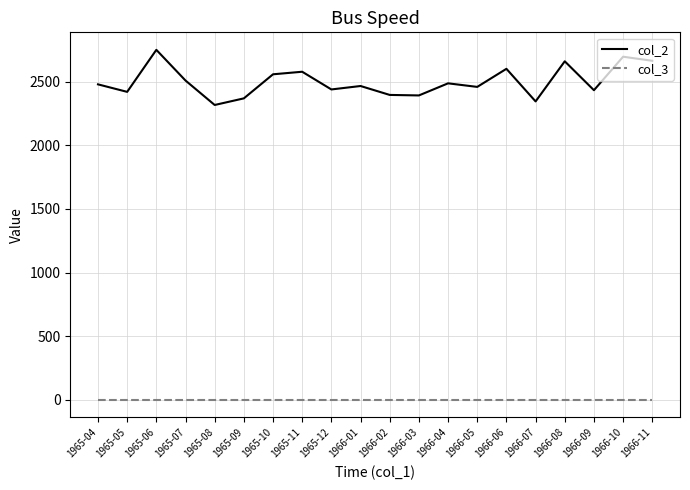

What is the maximum value shown in the chart?

2749